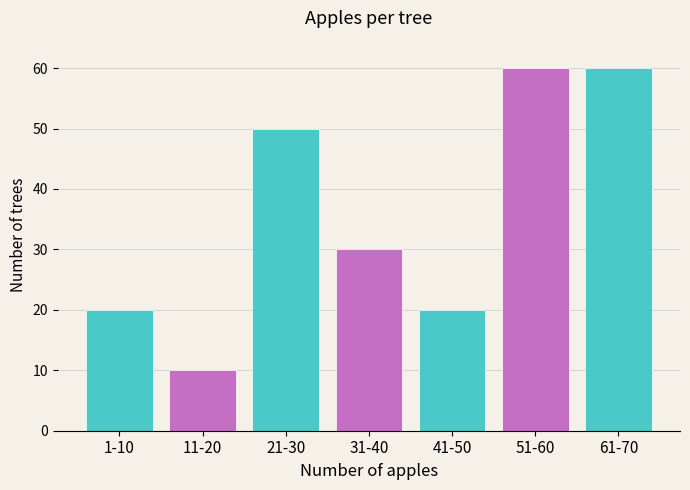

Reading left to right, what are all the values shown in this chart?

1-10=20	11-20=10	21-30=50	31-40=30	41-50=20	51-60=60	61-70=60